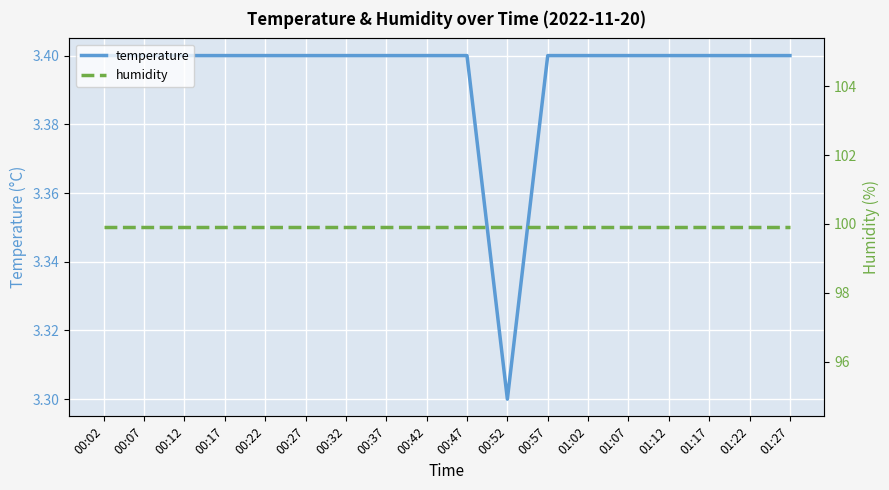

True or false: humidity has more than 2 interior local peaks.

False